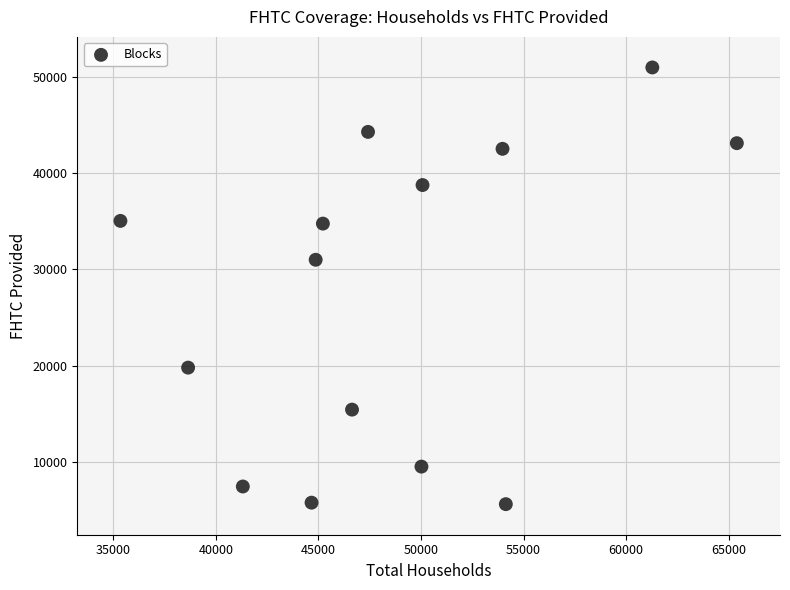

What Y value in the scatter plot is closest to 28301?

31008